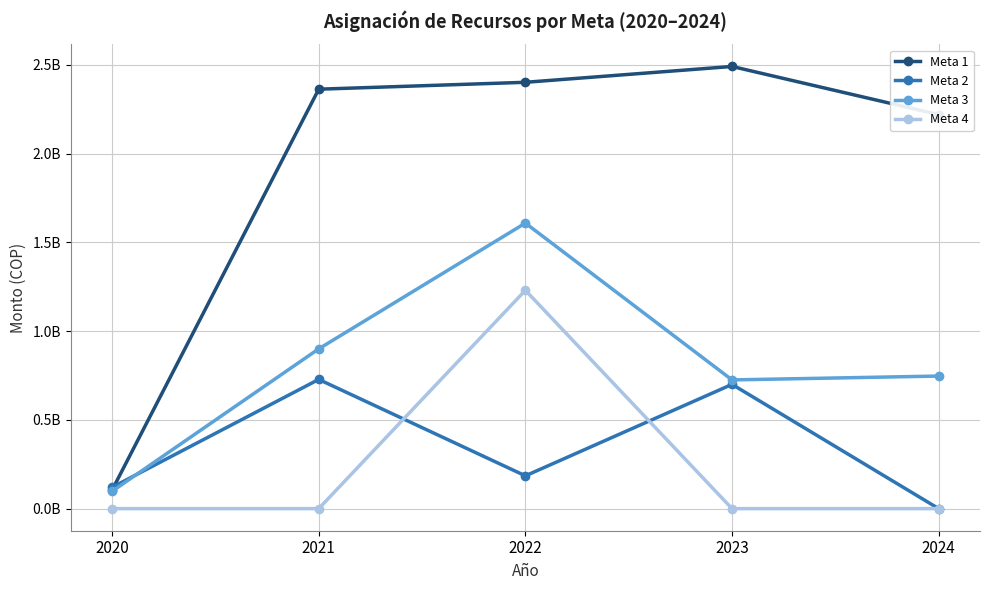

What is the sum of the Meta 1 values at 2022 and 2020?

2506435253